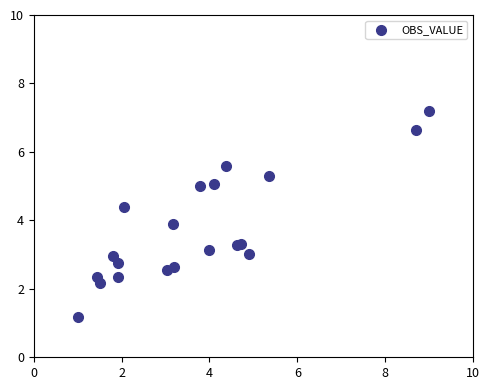

What Y value in the scatter plot is closest to 4?

3.9